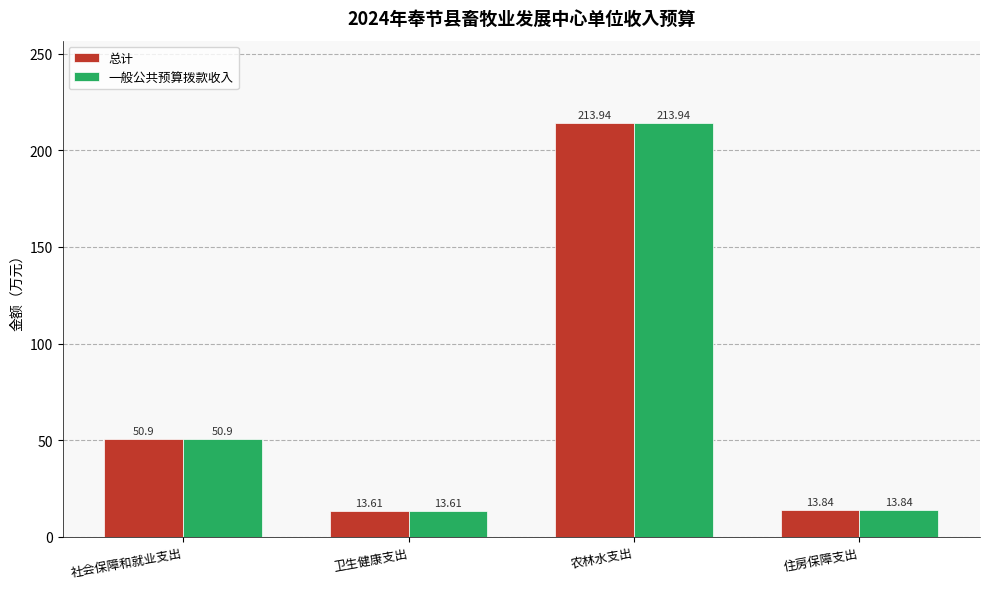

Is the value of 一般公共预算拨款收入 at 社会保障和就业支出 greater than the value of 总计 at 农林水支出?

No